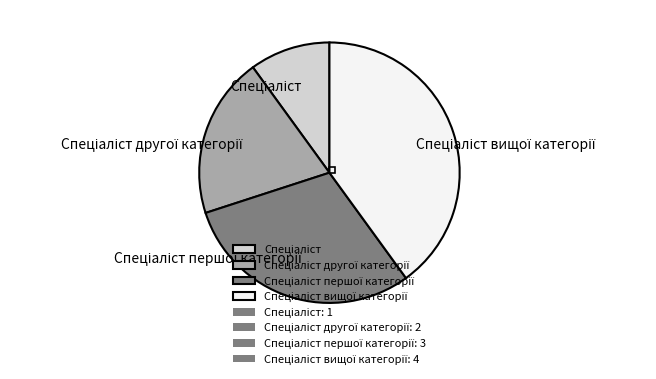

Is there a majority slice in this chart?

No